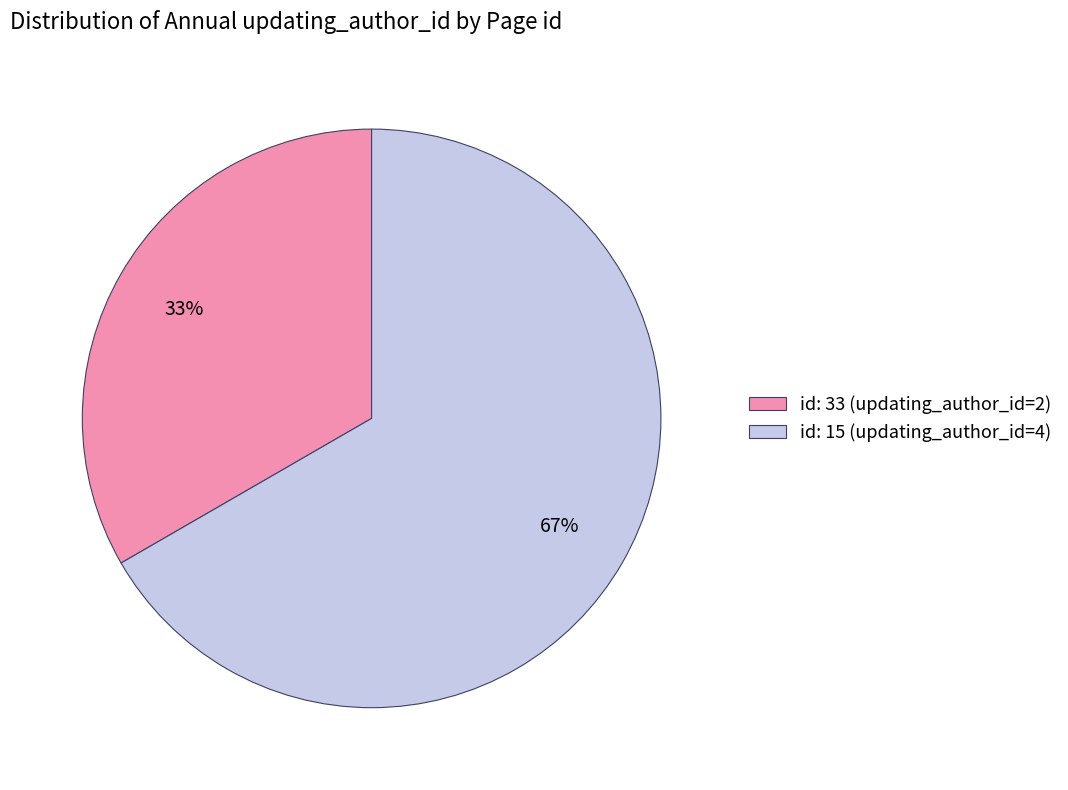

How many slices are in this pie chart?

2